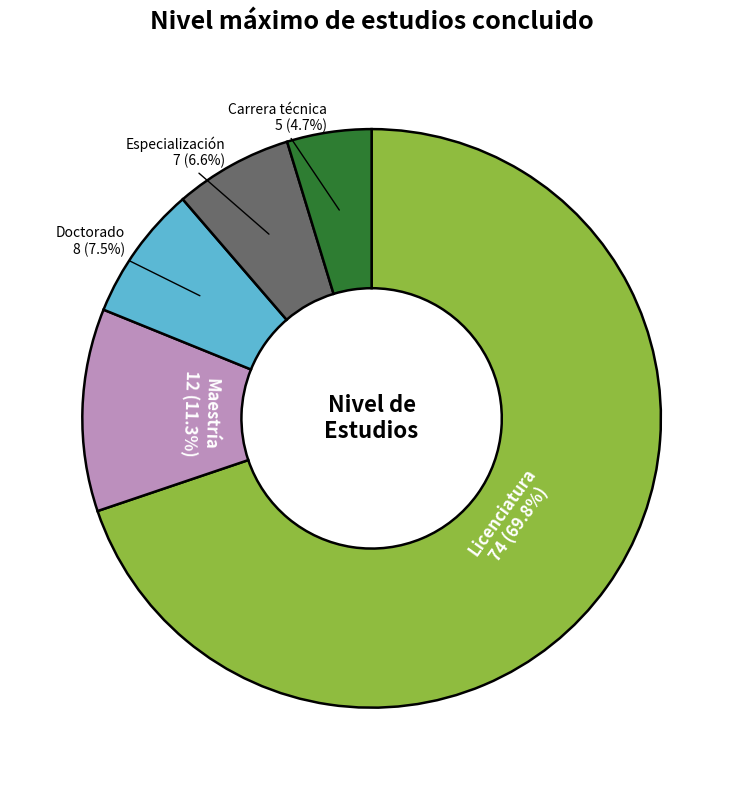

Does any single category account for the majority?

Yes